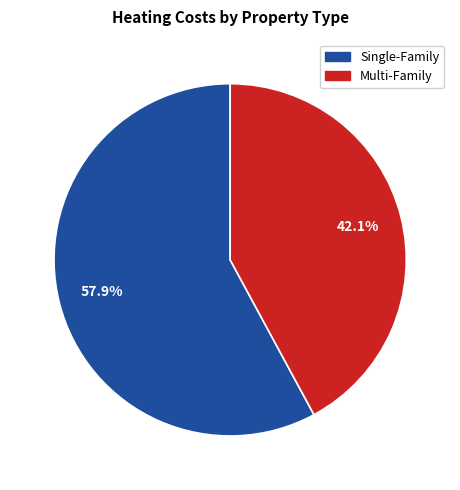

Rank the categories by value from highest to lowest.

Single-Family, Multi-Family